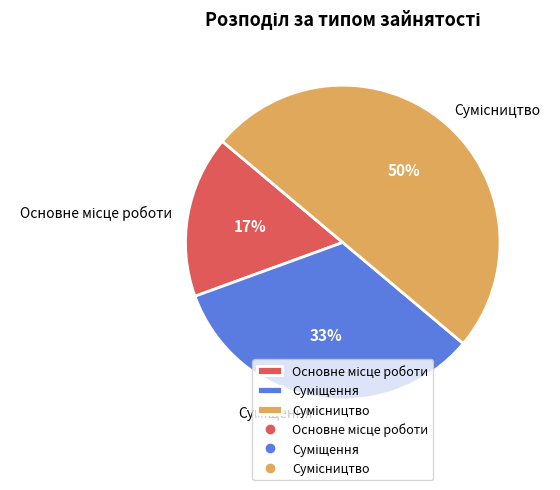

To the nearest percent, what is the difference between the largest and smallest slice percentages?

33%